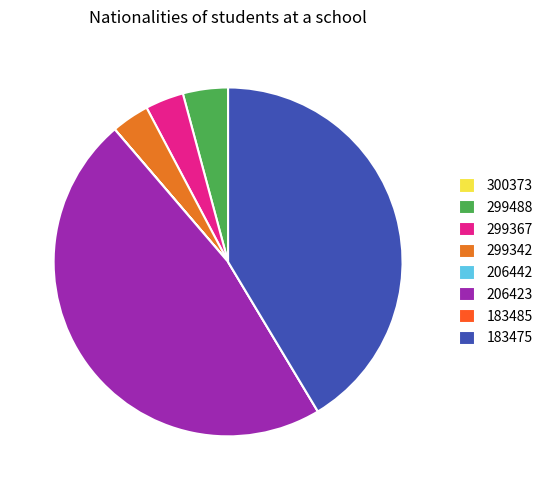

To the nearest percent, what is the combined percentage of 300373 and 183475?

41%